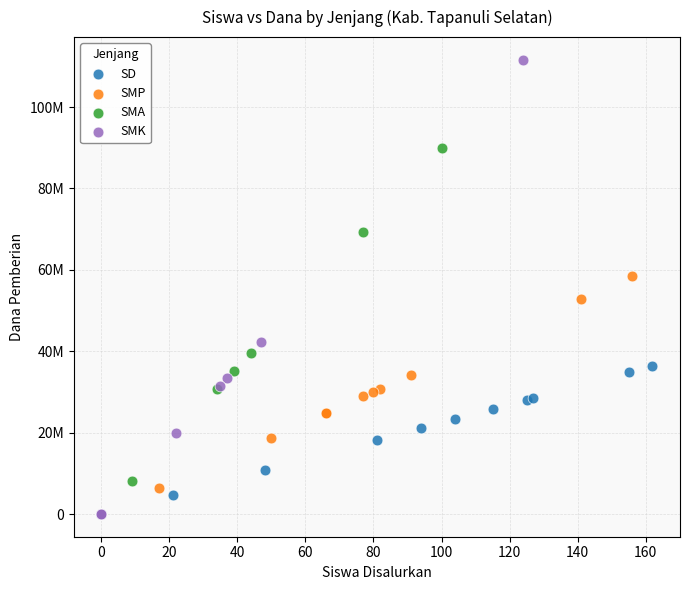

Which series contains the highest Y value?

SMK